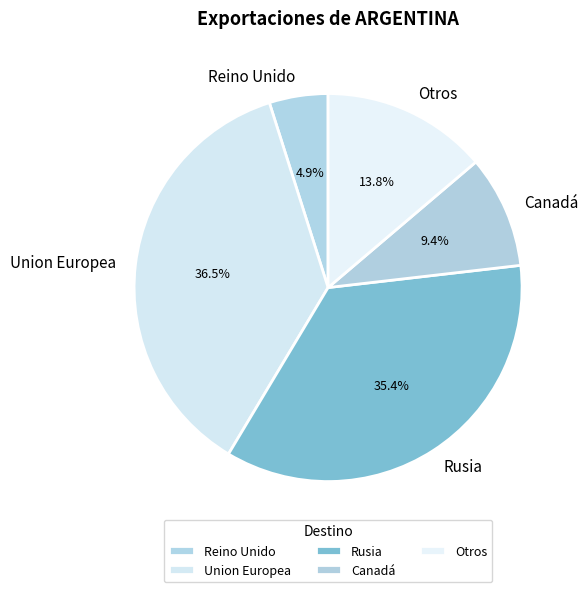

What portion of the pie excludes Rusia?

64.6%